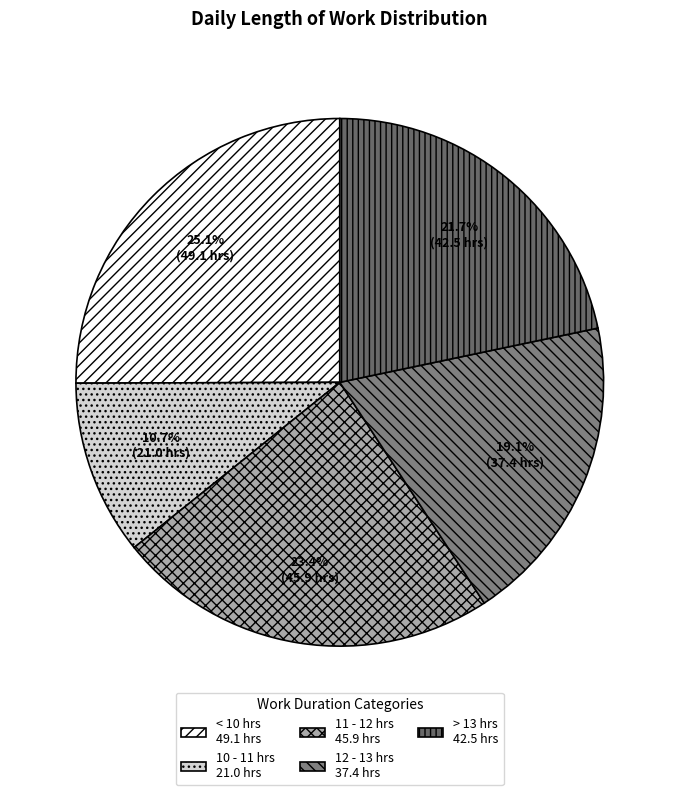

How many slices are in this pie chart?

5